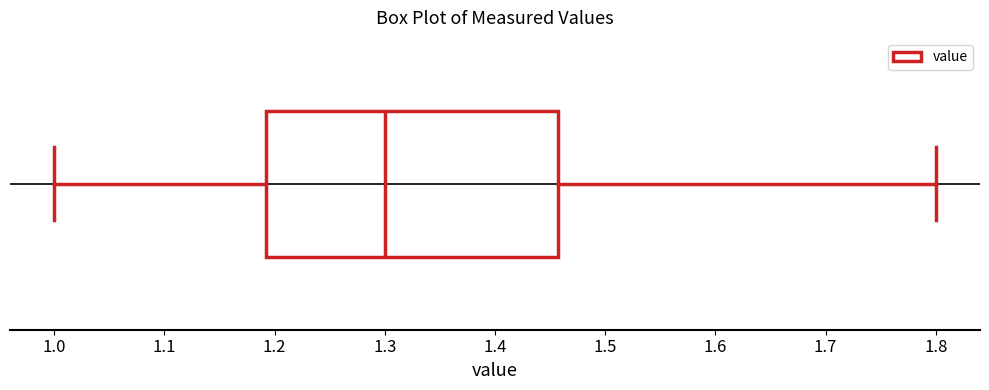

Transcribe this box plot: give where the median line is, the range the box spans, and where the two whiskers end, as read against the x-axis. The values are not printed on the chart, so give them approximately, as read against the axis.

median 1.30, box 1.19 to 1.46, whiskers 1.00 to 1.80